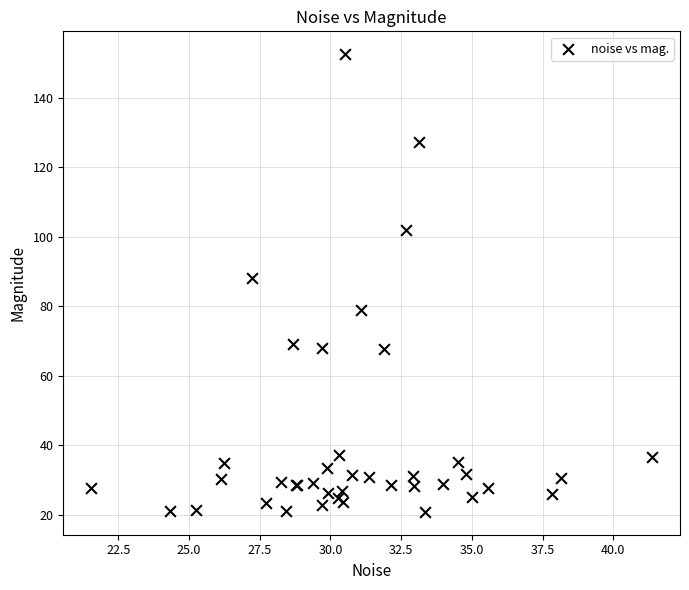

What Y value in the scatter plot is closest to 86?

88.2